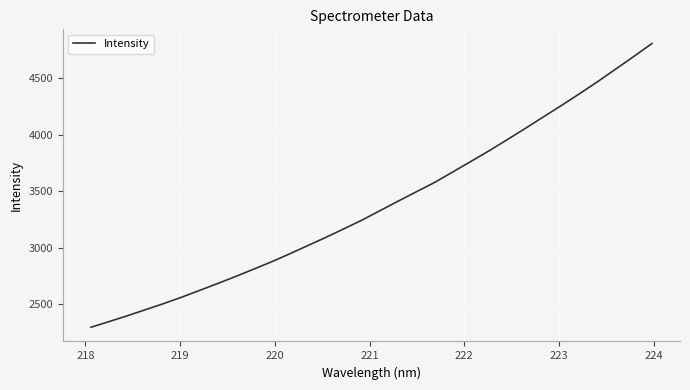

What is the maximum value shown in the chart?

4804.7